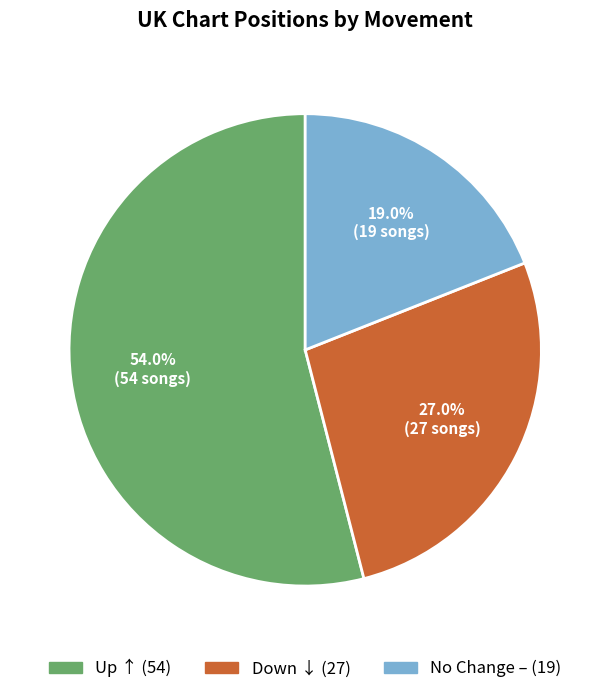

Does any single category account for the majority?

Yes